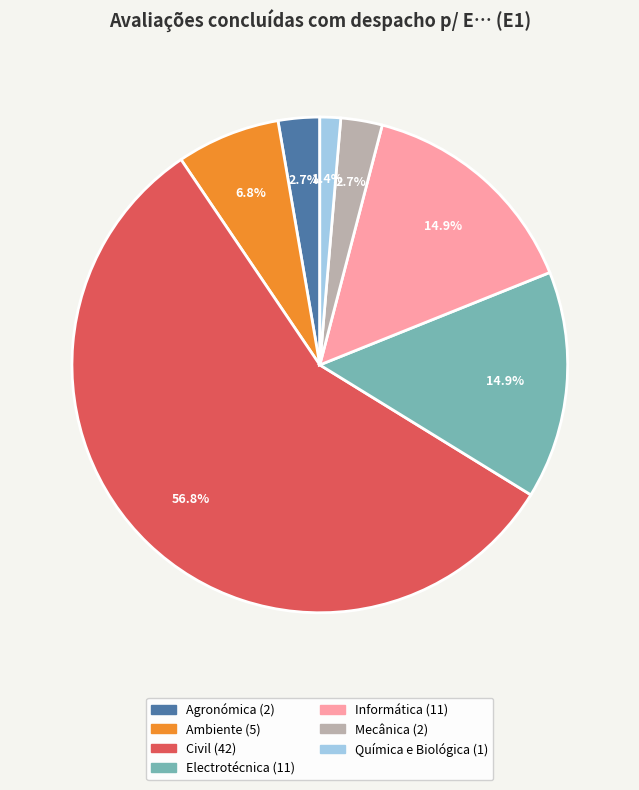

Is there a majority slice in this chart?

Yes